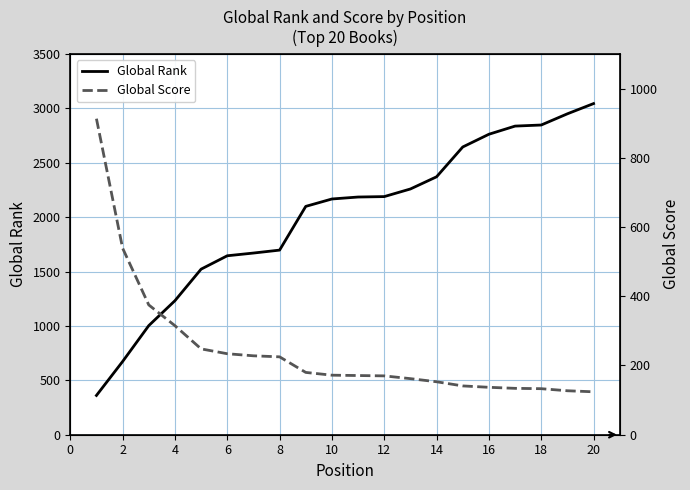

What is the lowest value of the Global Rank series?

361